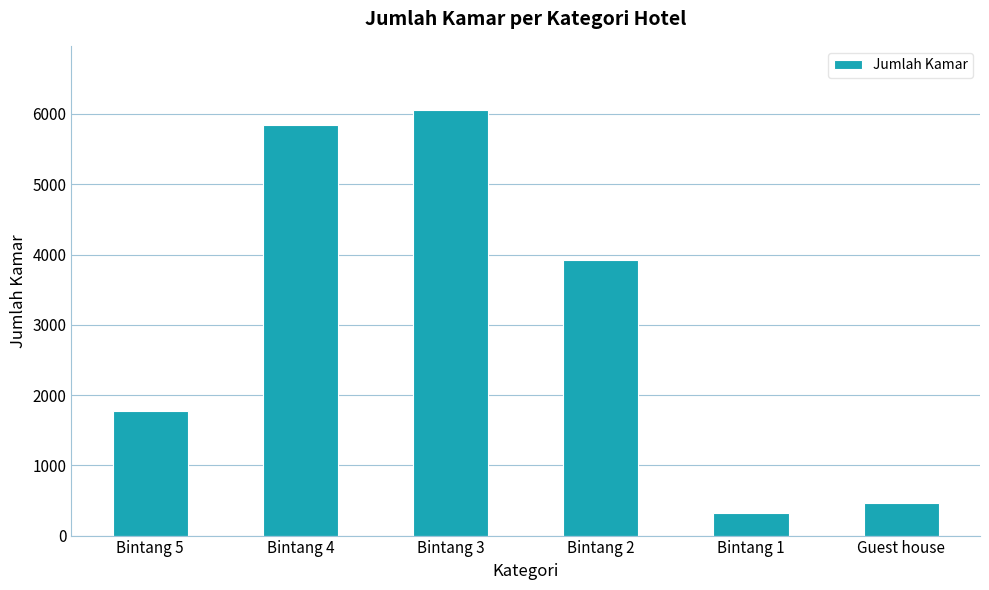

What is the value of the 1st bar from the left?

1778